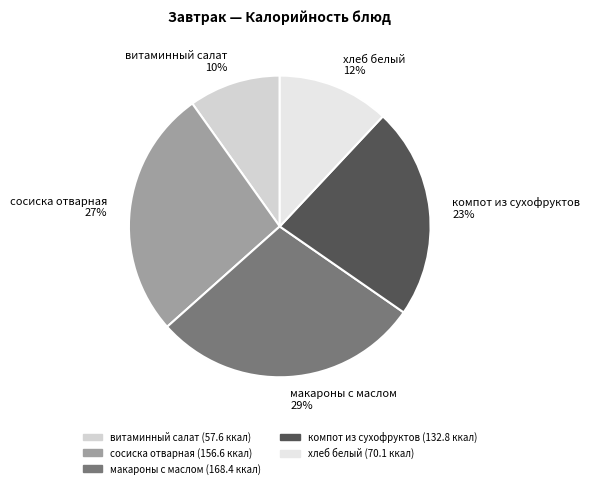

The макароны с маслом slice represents 35% of the pie. True or false?

False